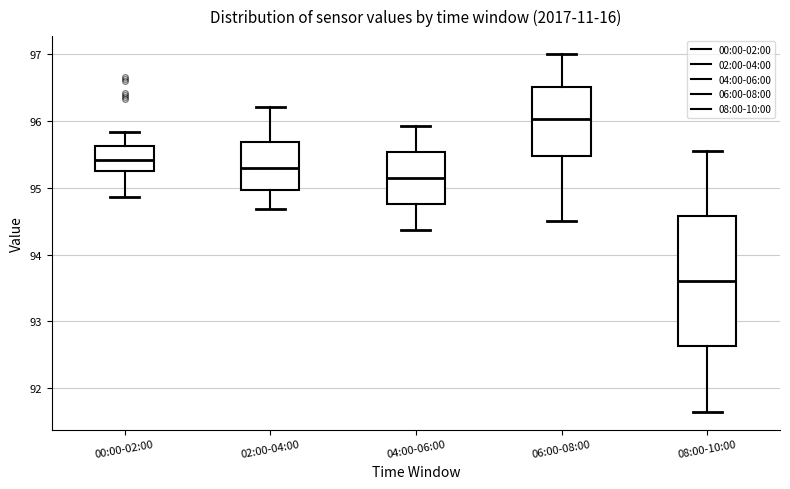

Reading left to right, read every box against the y-axis: the position of its median line, the range the box covers, and the ends of its whiskers. The values are not printed on the chart, so give them approximately, as read against the axis.

00:00-02:00: median 95.4, box 95.2 to 95.6, whiskers 94.9 to 95.8
02:00-04:00: median 95.3, box 95.0 to 95.7, whiskers 94.7 to 96.2
04:00-06:00: median 95.1, box 94.8 to 95.5, whiskers 94.4 to 95.9
06:00-08:00: median 96.0, box 95.5 to 96.5, whiskers 94.5 to 97.0
08:00-10:00: median 93.6, box 92.6 to 94.6, whiskers 91.7 to 95.6